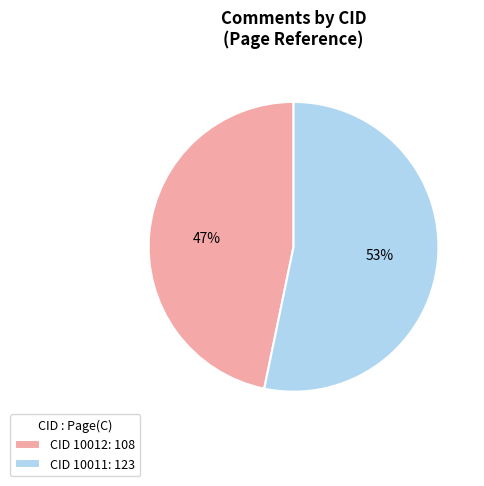

To the nearest percent, what portion does CID 10011: 123 represent?

53%